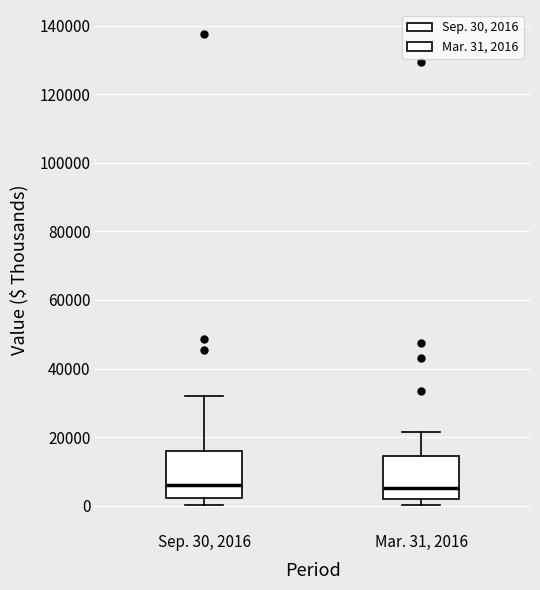

Reading left to right, transcribe this box plot: for each box, give where its median line is, the range the box spans, and where its two whiskers end, as read against the y-axis. The values are not printed on the chart, so give them approximately, as read against the axis.

Sep. 30, 2016: median 6000, box 2000 to 16000, whiskers 0 to 32000
Mar. 31, 2016: median 6000, box 2000 to 14000, whiskers 0 to 22000